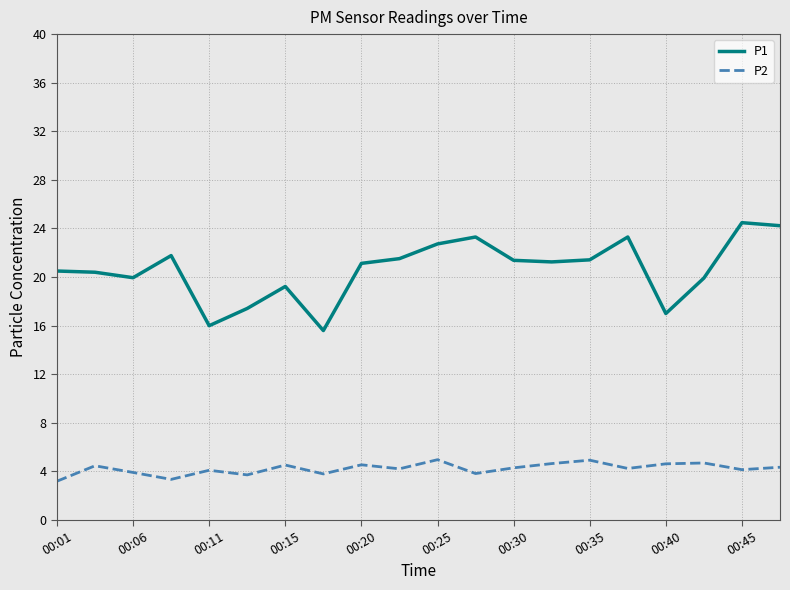

True or false: P1 has more than 2 interior local peaks.

True